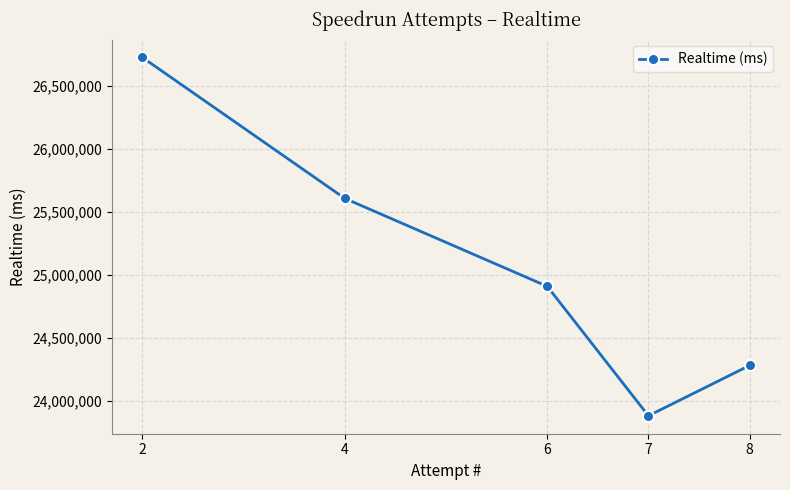

What value does the data have at 2?

26728410